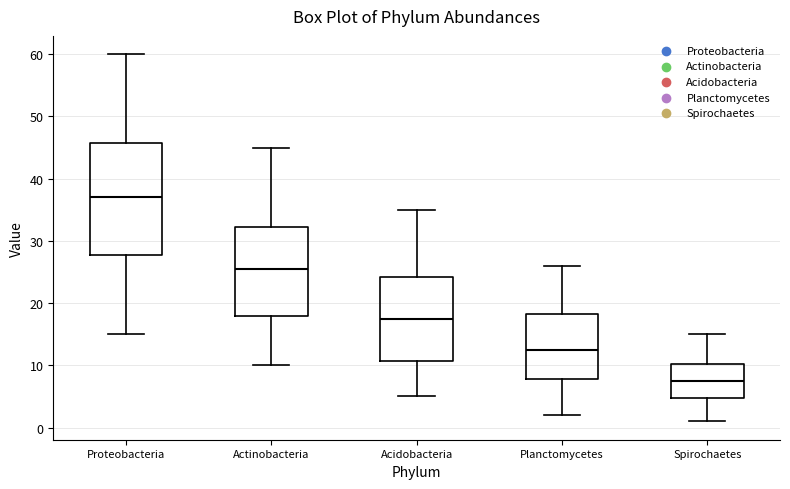

Where does the upper whisker of the box for Planctomycetes end on the y-axis? The values are not printed on the chart, so give them approximately, as read against the axis.

26